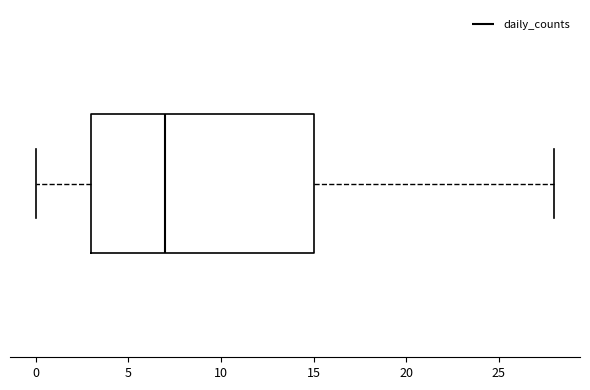

Read this box plot against the x-axis: the position of the median line, the range covered by the box, and the ends of both whiskers. The values are not printed on the chart, so give them approximately, as read against the axis.

median 7, box 3 to 15, whiskers 0 to 28